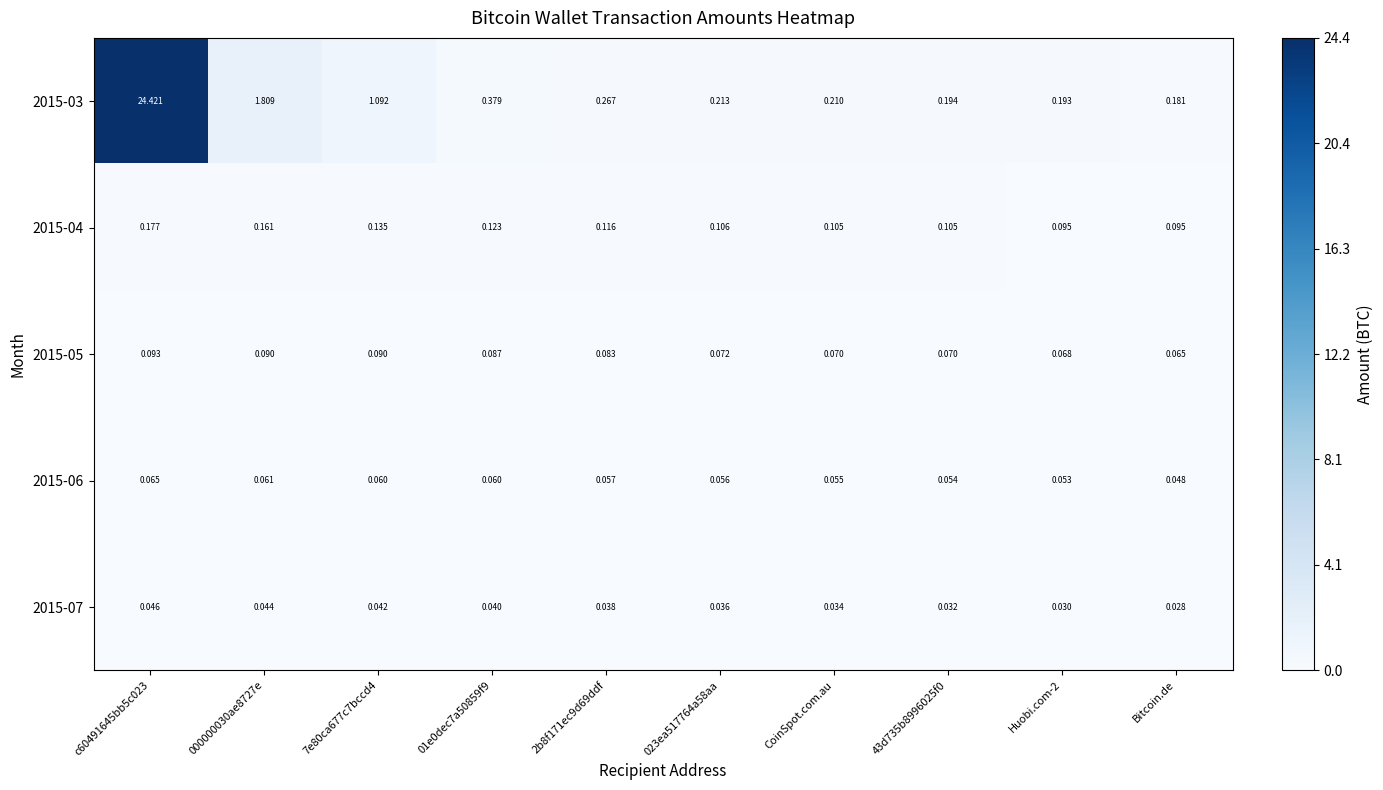

Where is 2015-06 nearest to the value 0?

Bitcoin.de